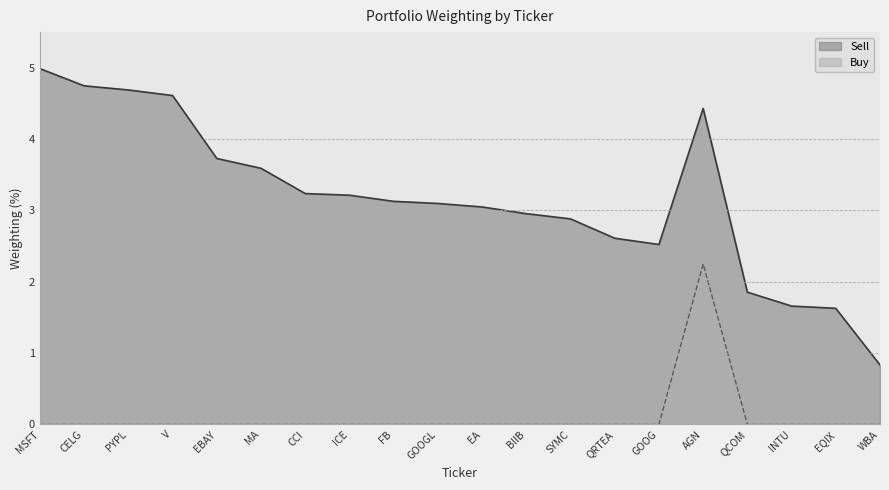

Rank the categories by value from highest to lowest.

AGN, MSFT, CELG, PYPL, V, EBAY, MA, CCI, ICE, FB, GOOGL, EA, BIIB, SYMC, QRTEA, GOOG, QCOM, INTU, EQIX, WBA